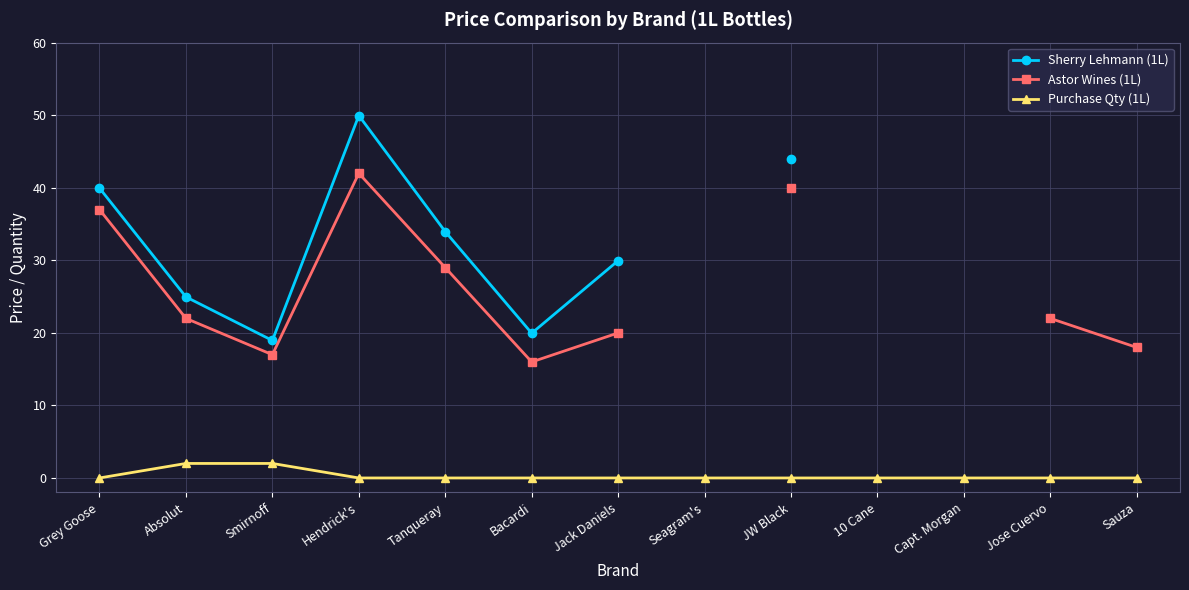

The value of Purchase Qty (1L) at Bacardi is 0. True or false?

True